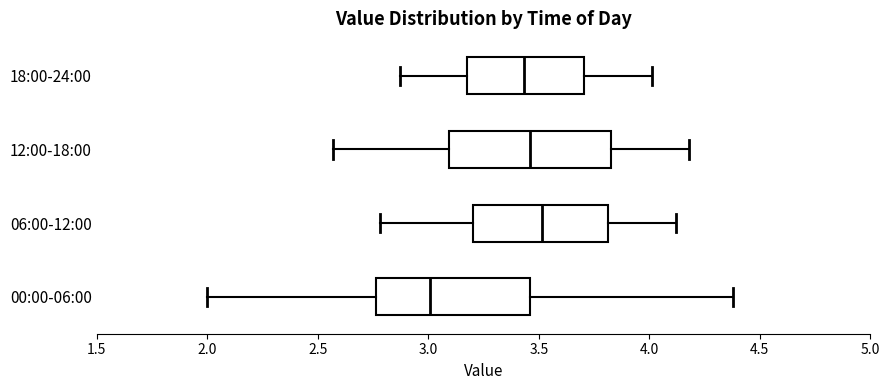

Which box has the furthest to the right median line?

06:00-12:00